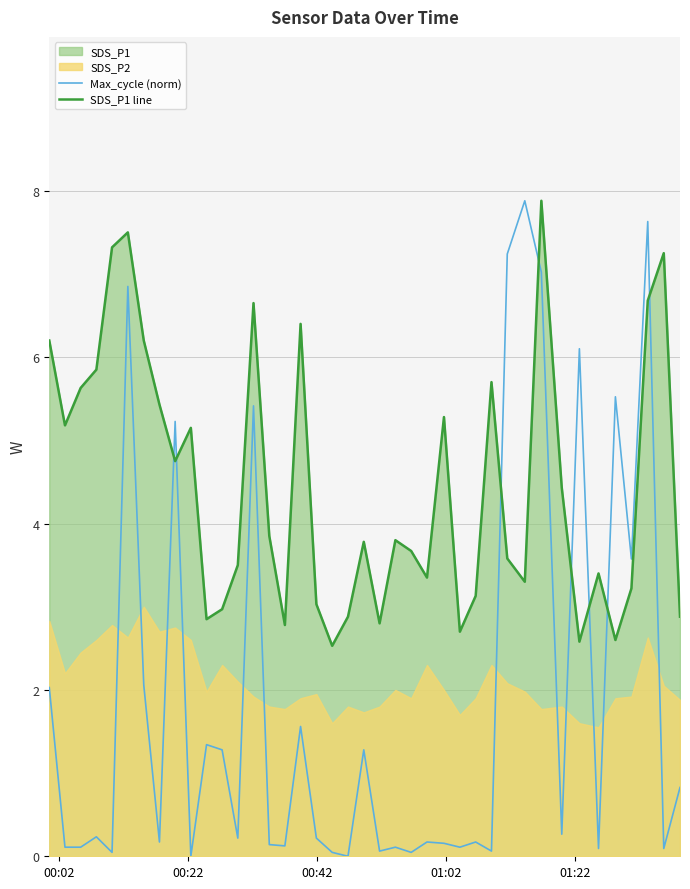

What is the highest value of the Max_cycle (norm) series?

7.9